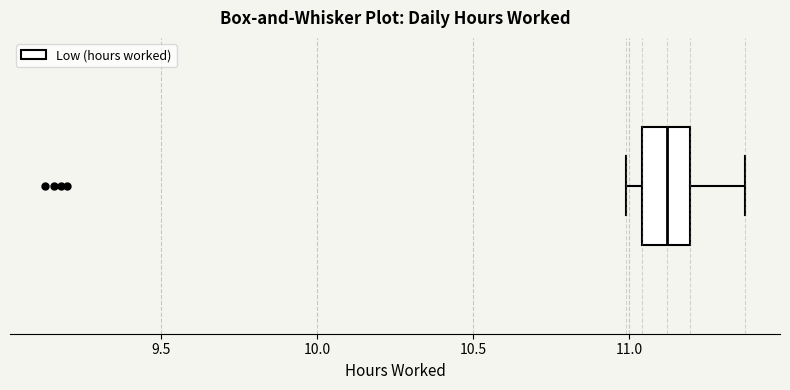

Read this box plot against the x-axis: the position of the median line, the range covered by the box, and the ends of both whiskers. The values are not printed on the chart, so give them approximately, as read against the axis.

median 11.10, box 11.05 to 11.20, whiskers 11.00 to 11.35